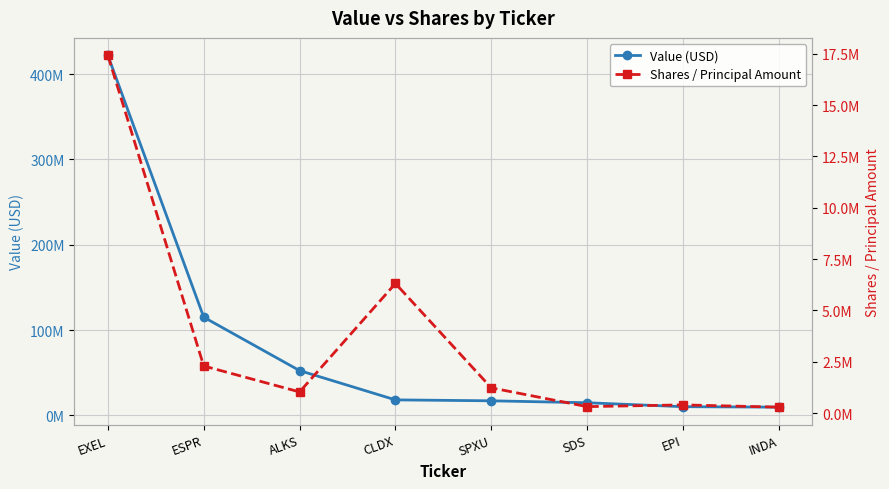

At which label does Shares / Principal Amount first exceed 1230000?

EXEL